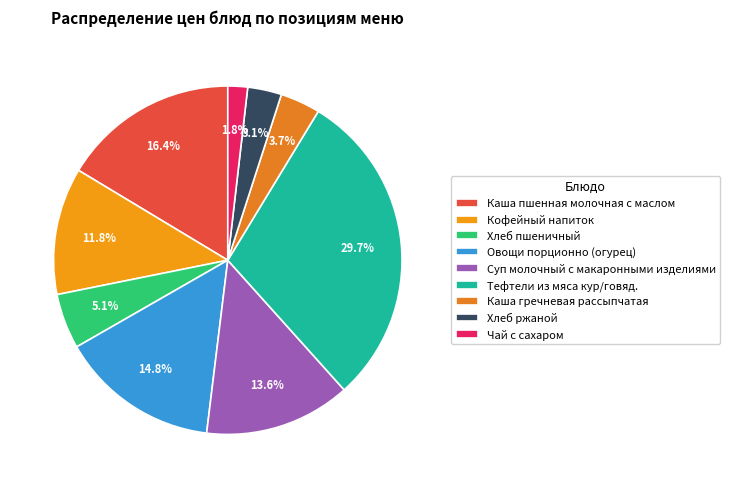

How many slices are in this pie chart?

9